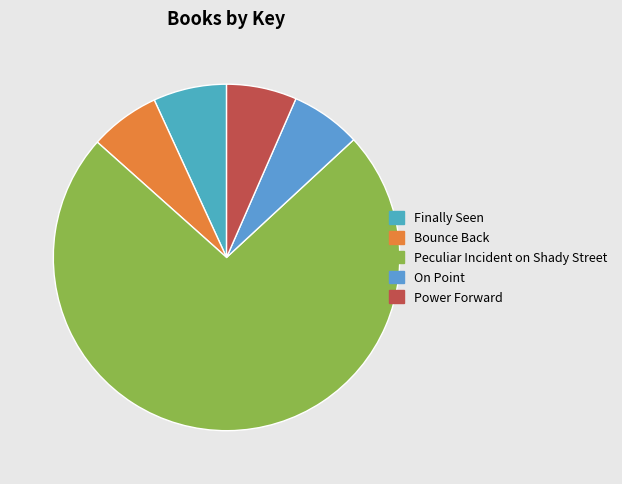

Which slice is the largest?

Peculiar Incident on Shady Street